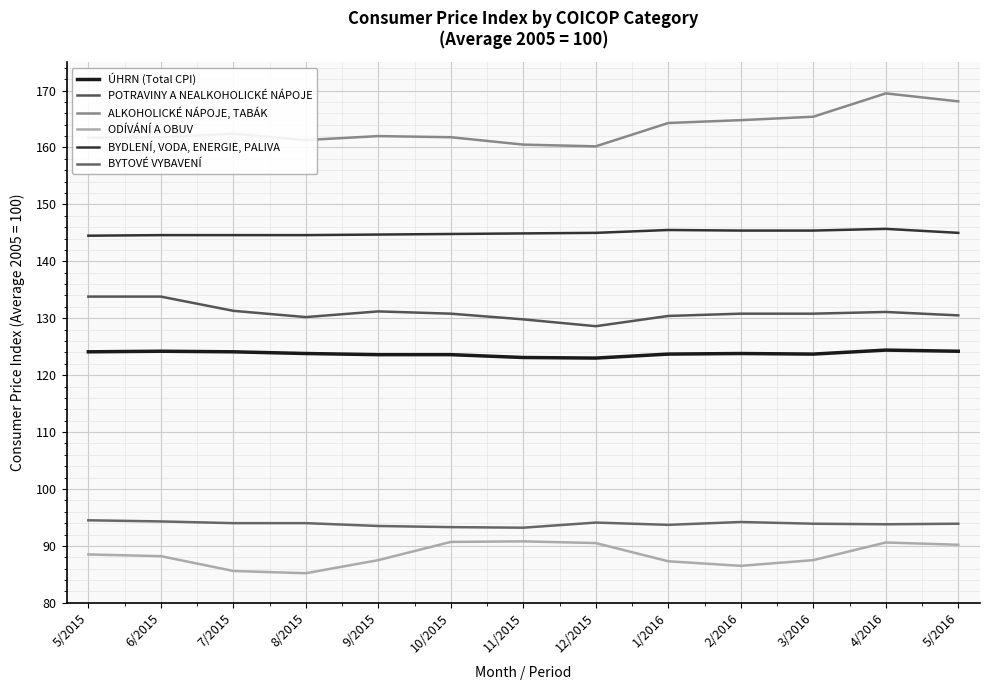

What is the total value across all series at 9/2015?

742.5